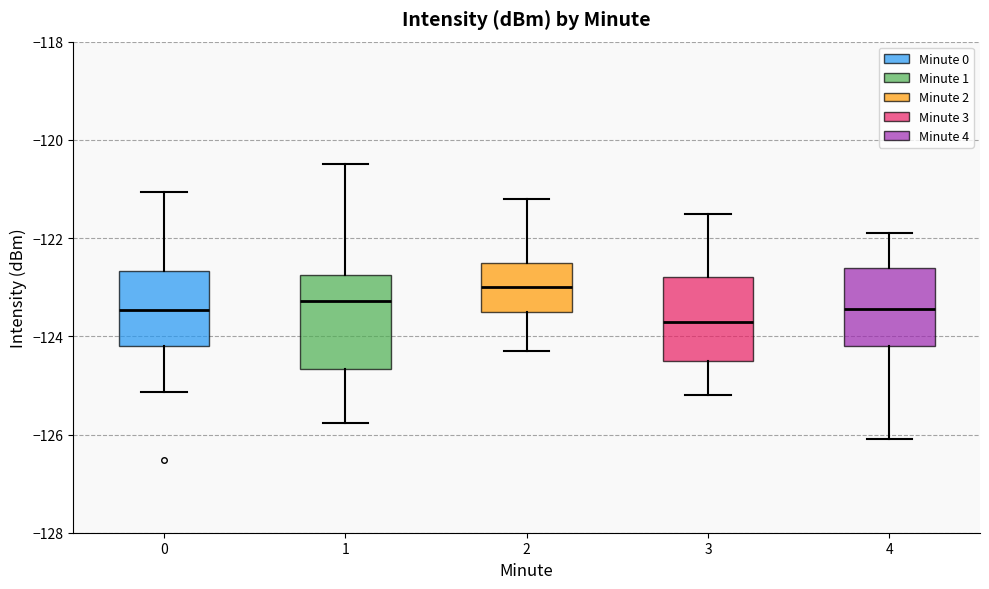

Which box is the tallest, from its lower edge to its upper edge?

1